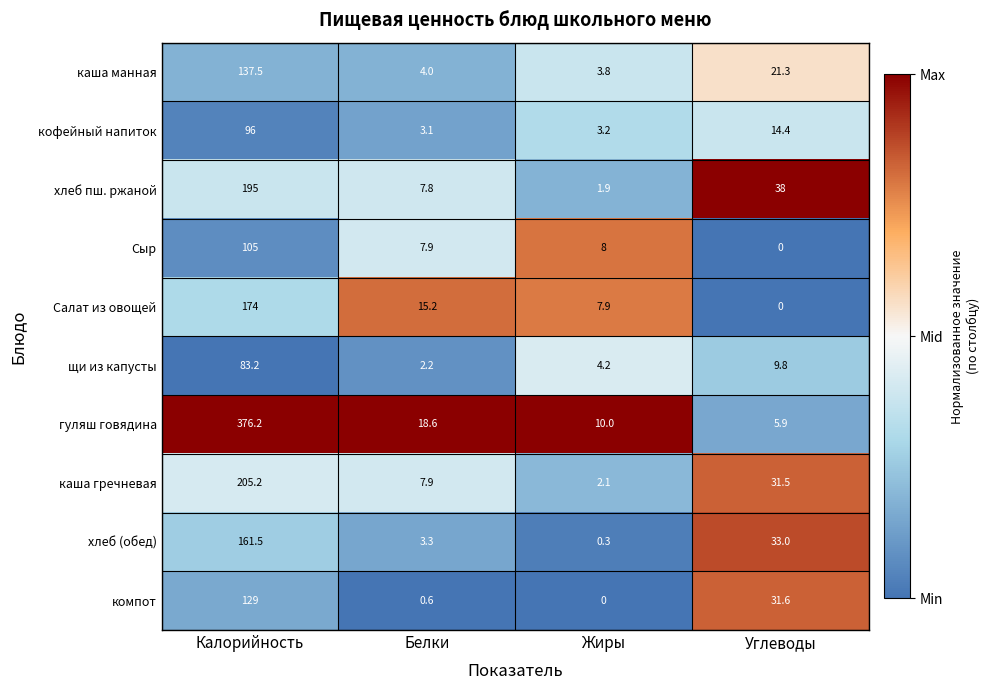

What is the sum of all Салат из овощей values?

197.1